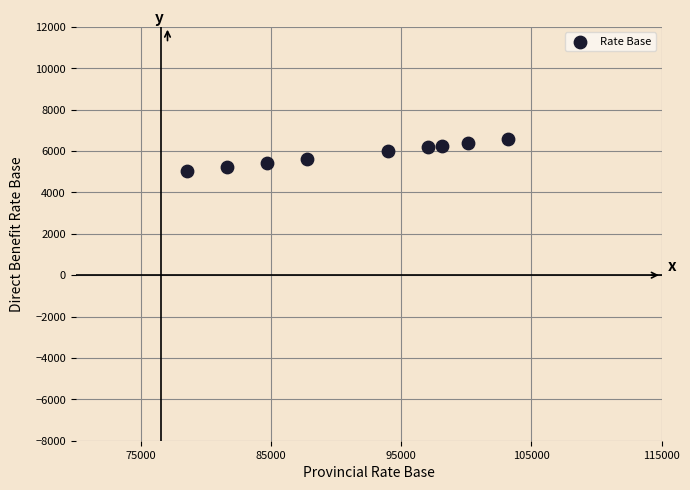

What is the range of Y values (max minus min)?

1573.1